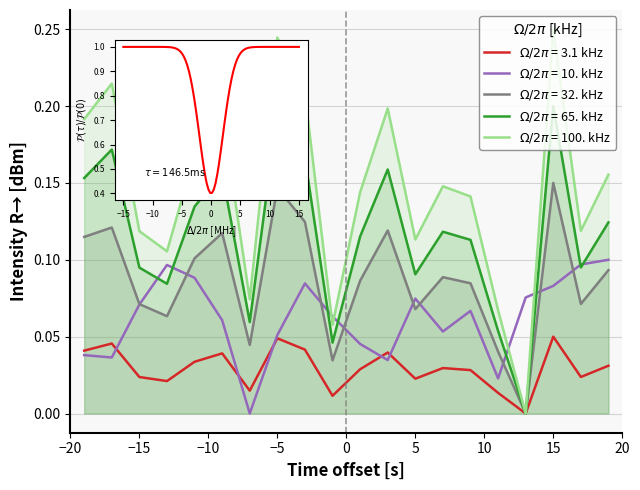

How many categories are shown in the chart?

20